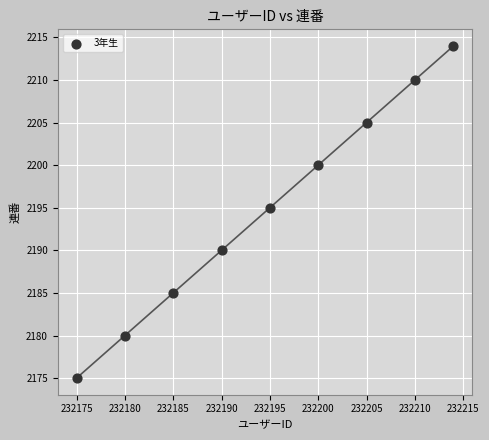

What Y value in the scatter plot is closest to 2194?

2195